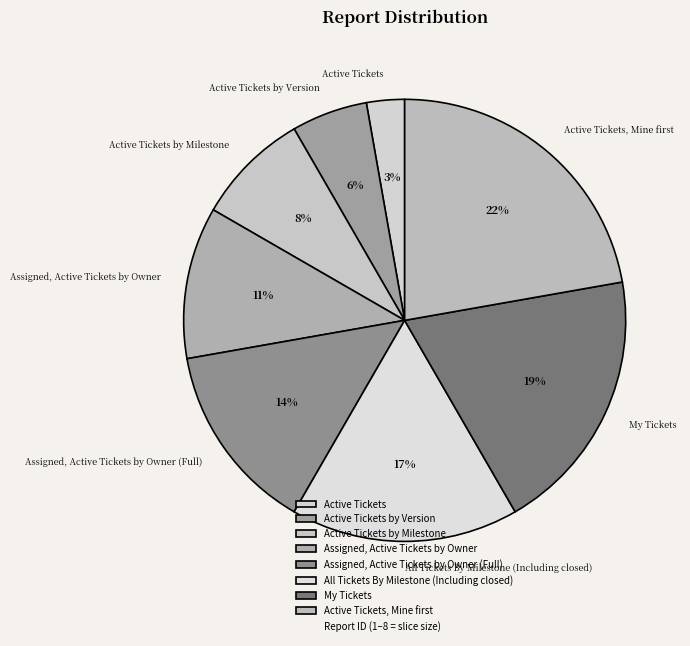

The My Tickets slice represents 12% of the pie. True or false?

False